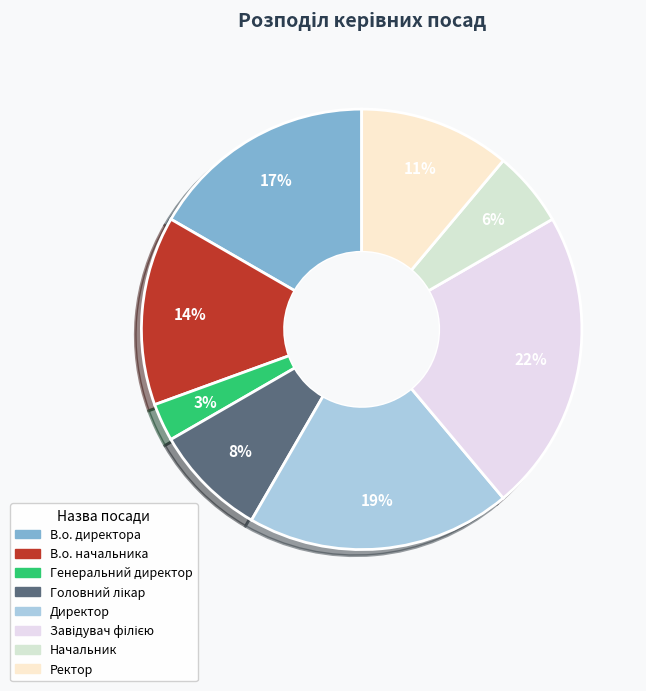

What is the smallest slice in the pie chart?

Генеральний директор